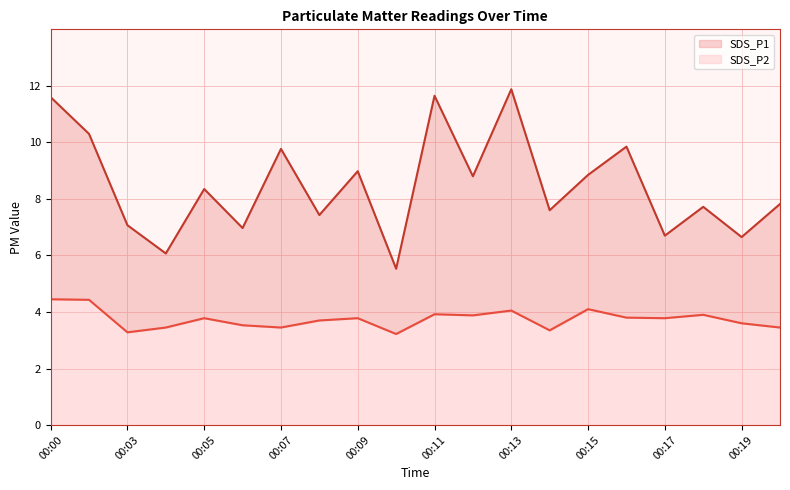

What is the highest value of the SDS_P2 series?

4.5